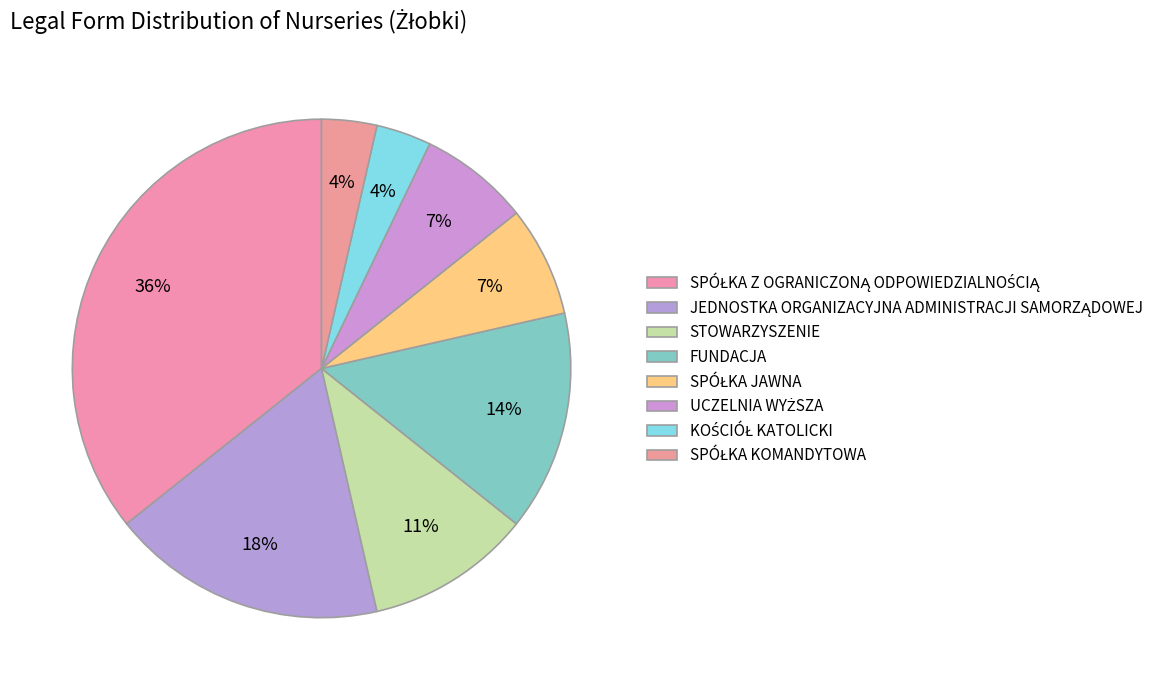

How many slices are in this pie chart?

8